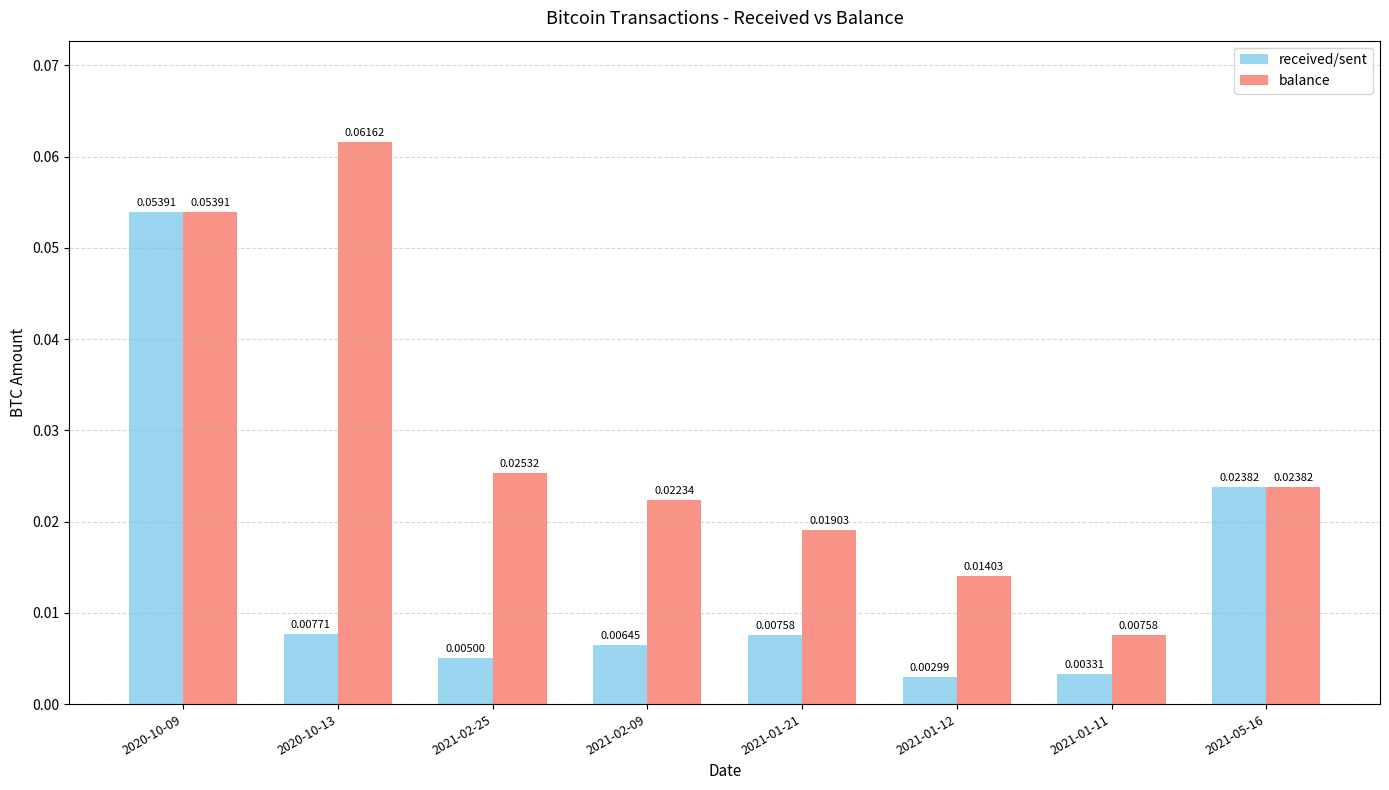

Which series has the widest spread of values?

balance